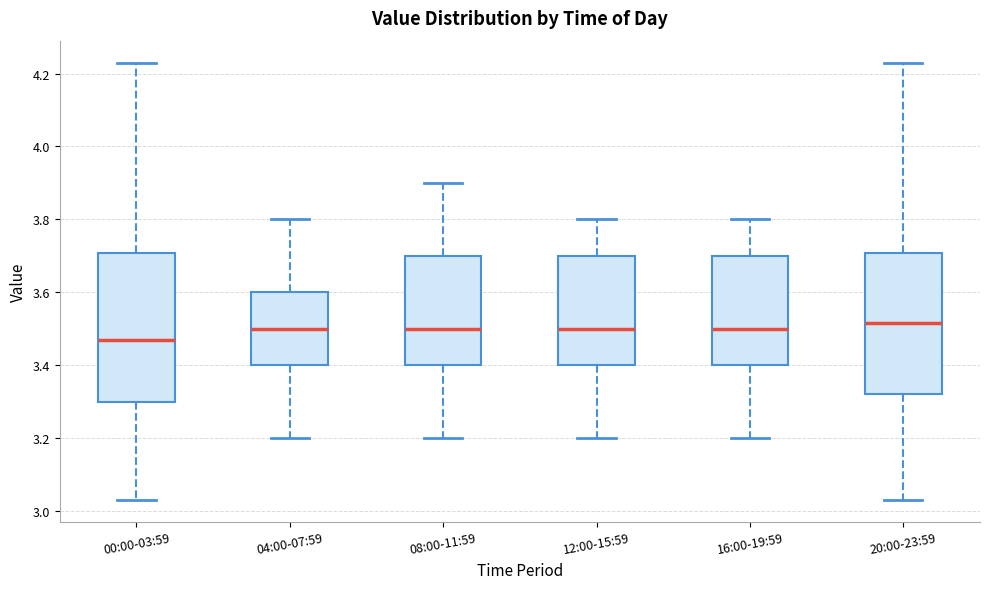

Which box's median line is the lowest?

00:00-03:59